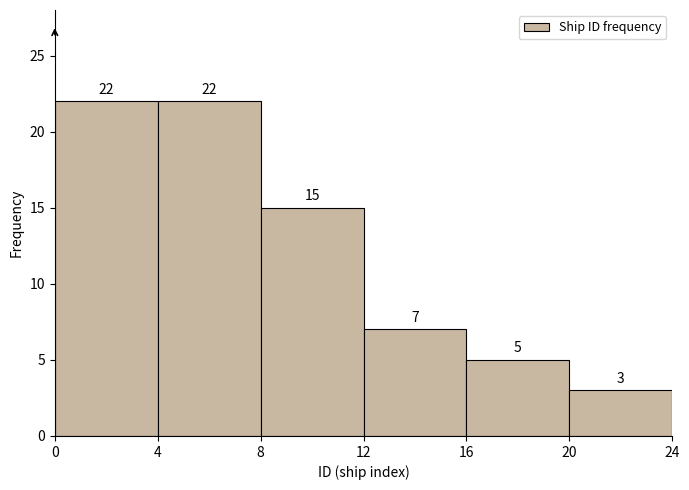

Reading left to right, transcribe this chart: for each bar, give the range it covers on the x-axis and its height.

0 to 4: 22
4 to 8: 22
8 to 12: 15
12 to 16: 7
16 to 20: 5
20 to 24: 3